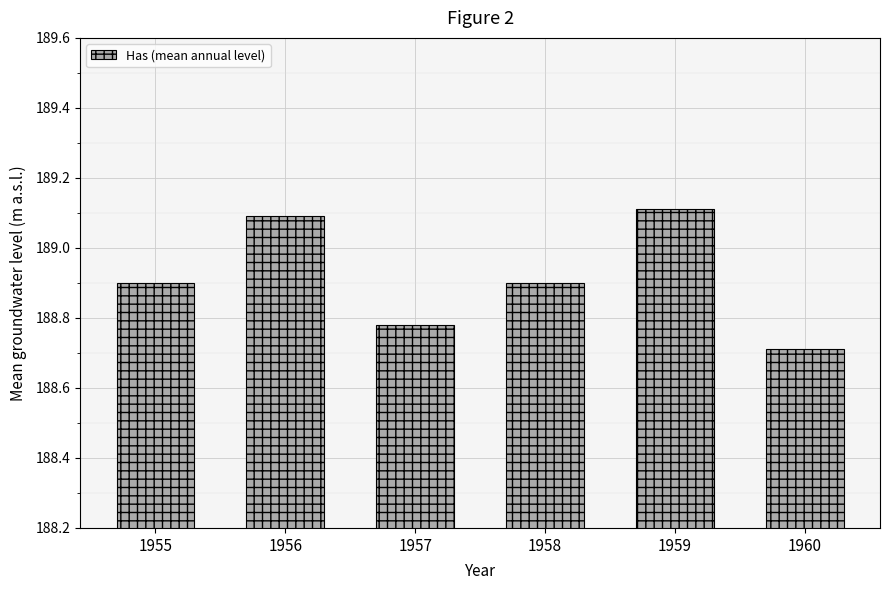

What is the ratio of the value at 1956 to the value at 1960?

1.0